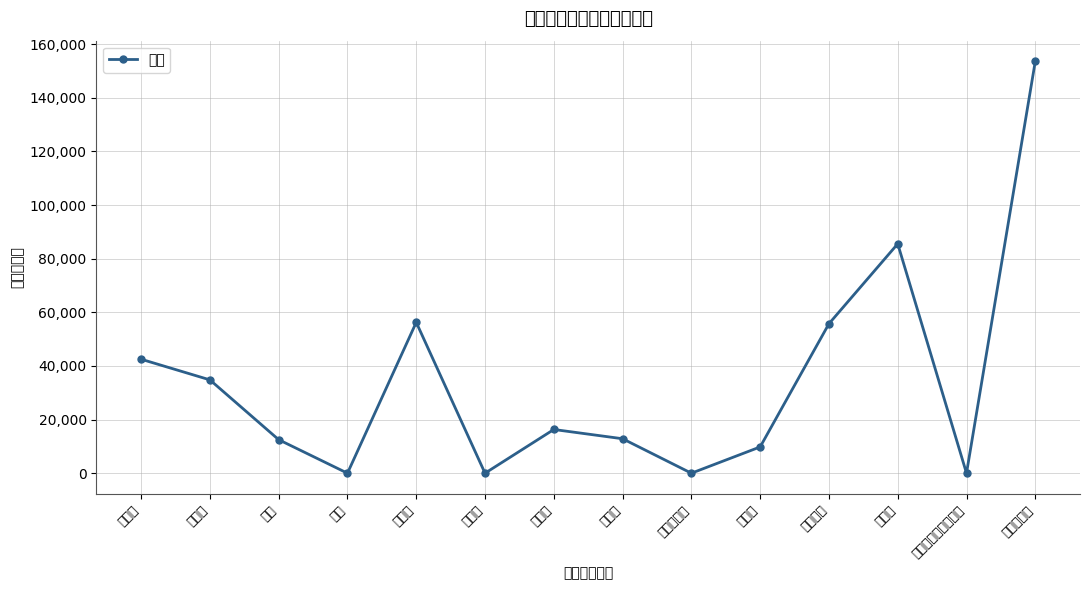

What value does the data have at 劳务费?

9800.0